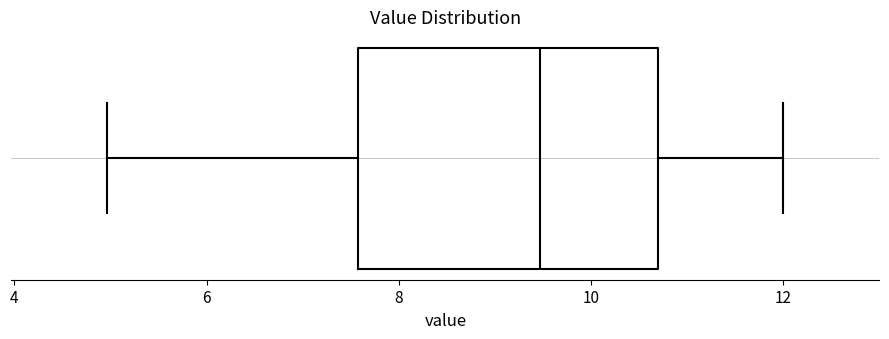

Read this box plot against the x-axis: the position of the median line, the range covered by the box, and the ends of both whiskers. The values are not printed on the chart, so give them approximately, as read against the axis.

median 9.4, box 7.6 to 10.8, whiskers 5.0 to 12.0